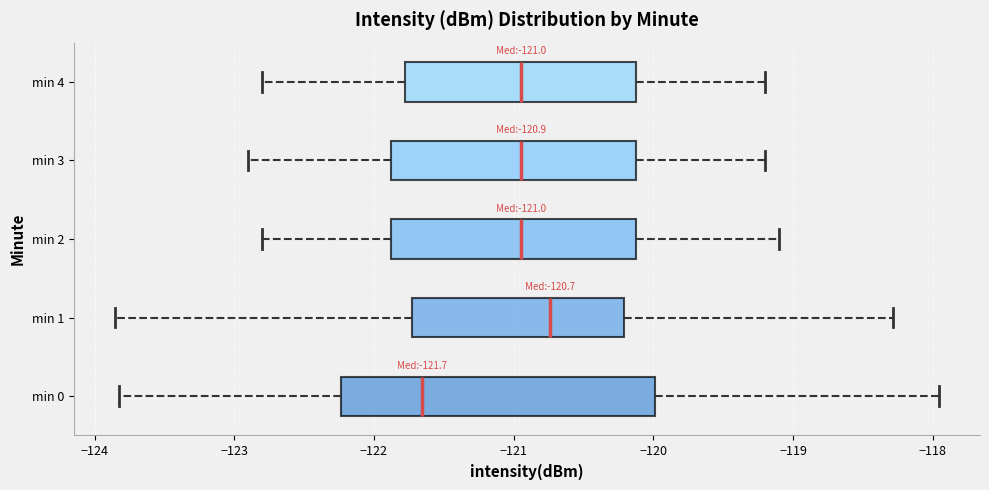

Which box is the widest, from its left edge to its right edge?

min 0